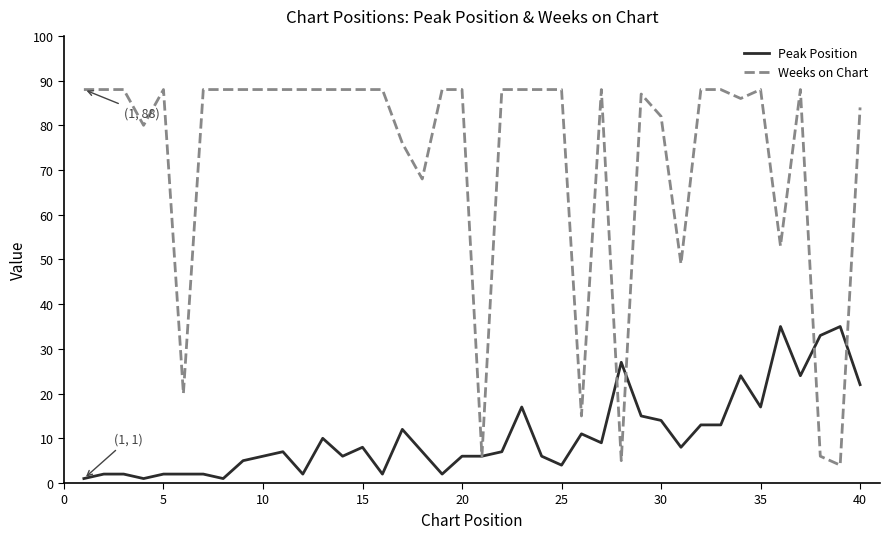

List the series in order of their peak value, lowest first.

Peak Position, Weeks on Chart